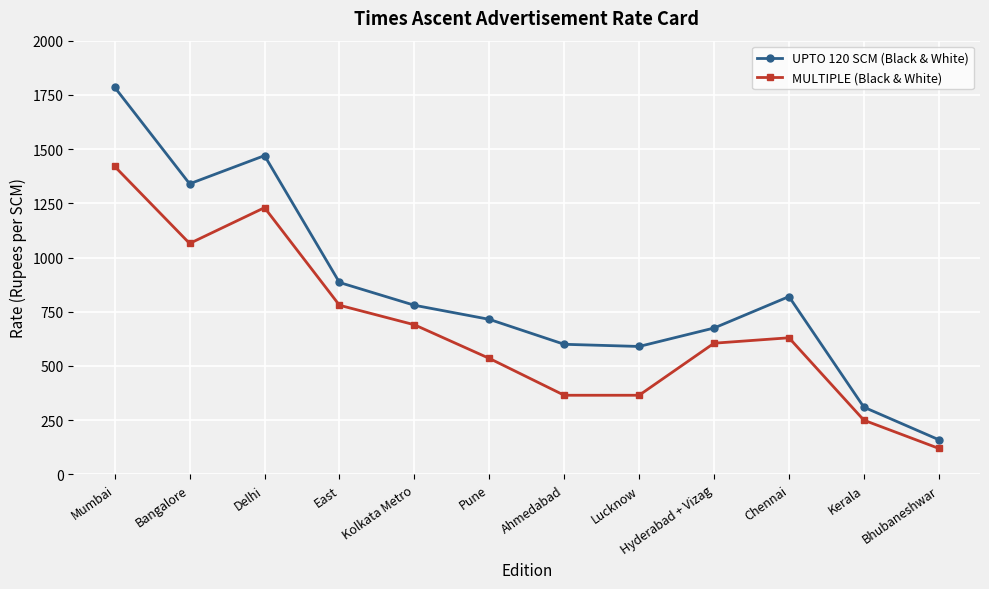

What is the difference between the second highest and second lowest values in the UPTO 120 SCM (Black & White) series?

1160